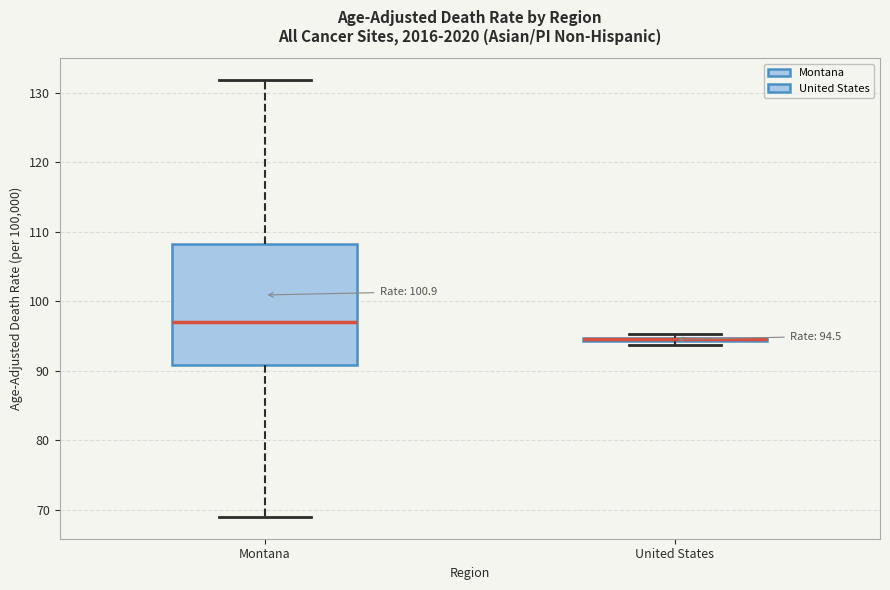

Which box is the tallest, from its lower edge to its upper edge?

Montana